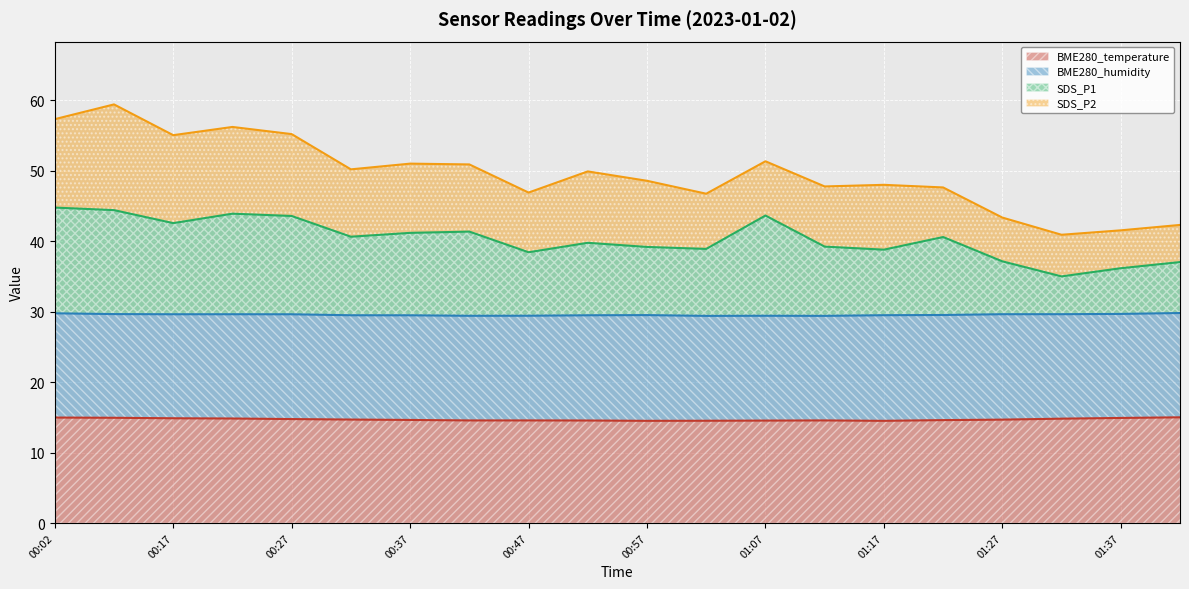

Which label corresponds to the largest value in the chart?

00:02